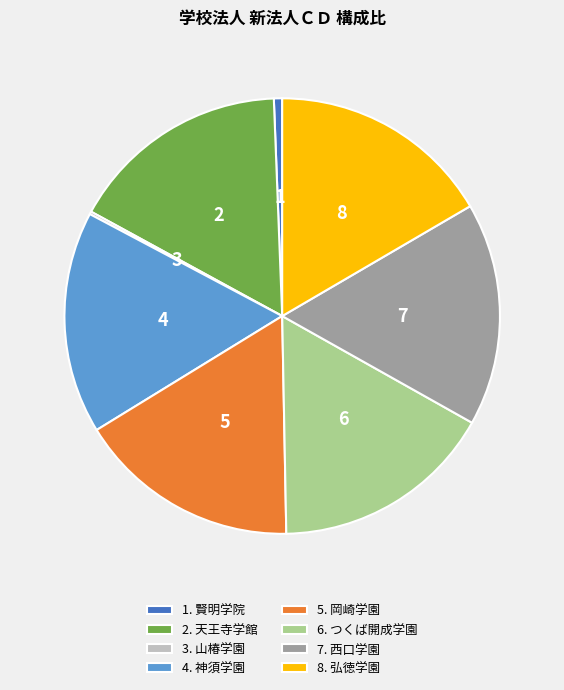

Is there any slice that represents more than half of the pie?

No